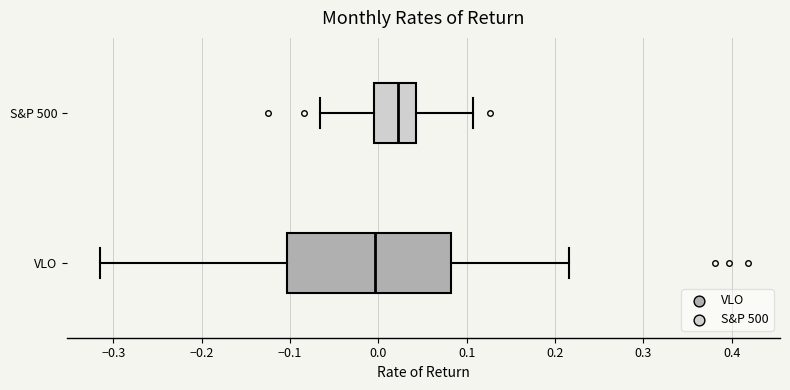

Which box's median line is the furthest to the left?

VLO